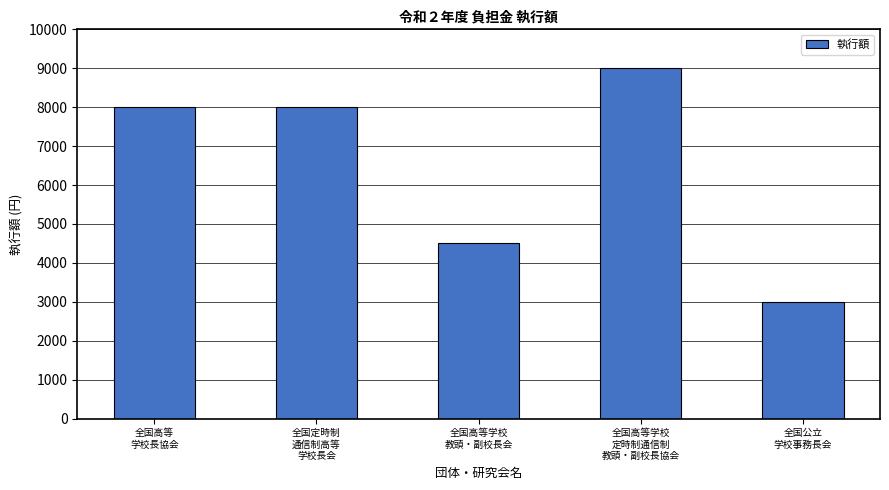

What is the label of the 3rd bar from the right?

全国高等学校
教頭・副校長会